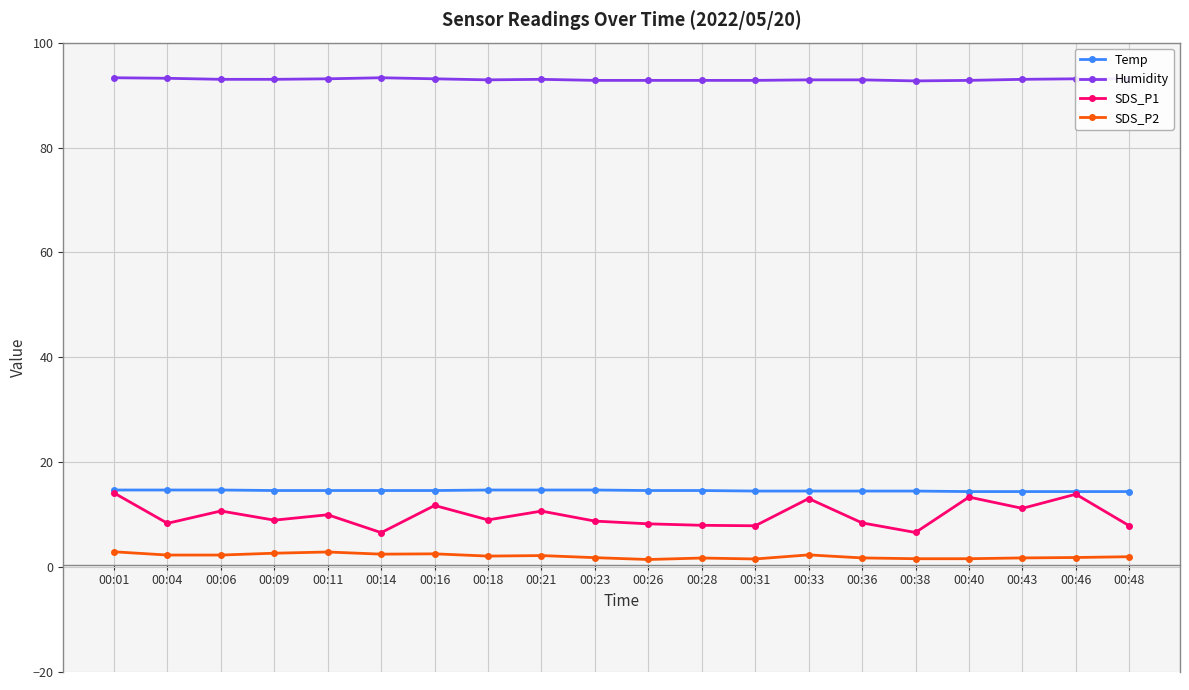

Which series has the widest spread of values?

SDS_P1